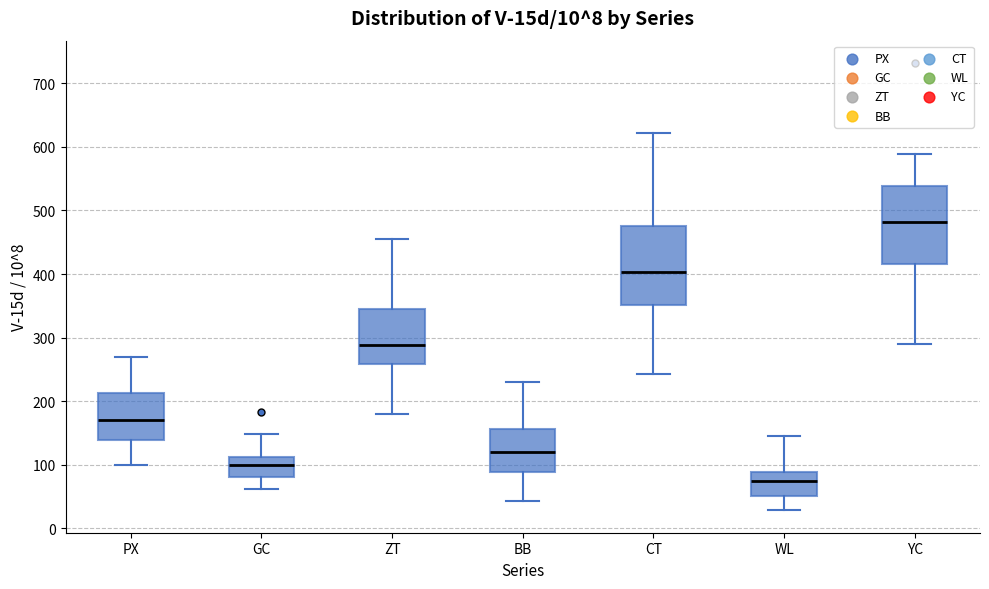

Which box has the highest median line?

YC